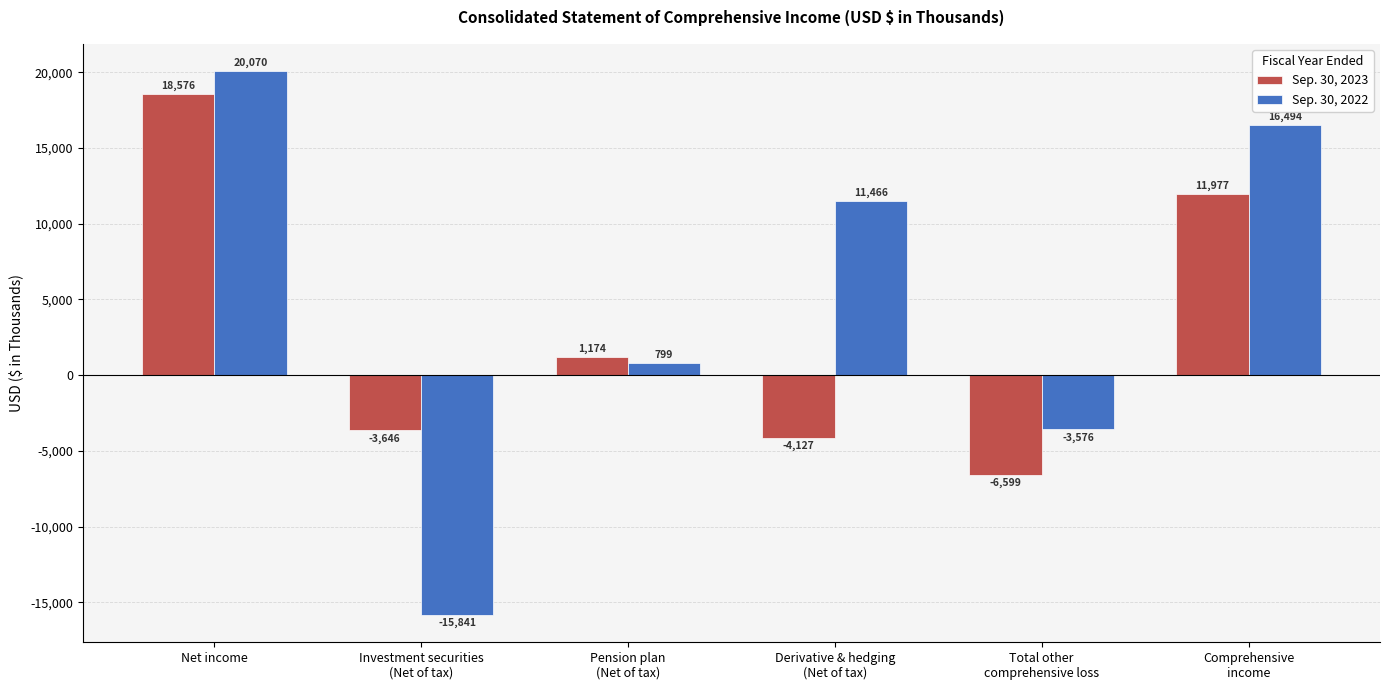

What position from the left is Net income?

1